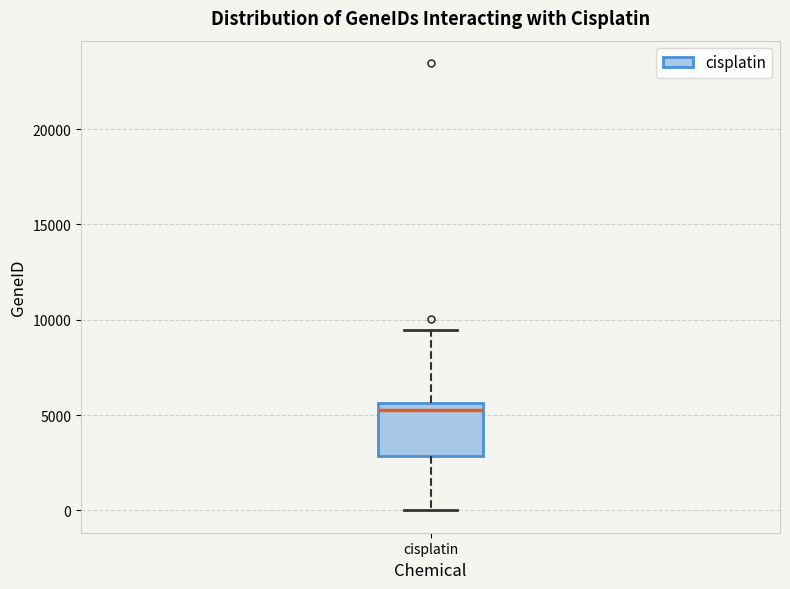

Read this box plot against the y-axis: the position of the median line, the range covered by the box, and the ends of both whiskers. The values are not printed on the chart, so give them approximately, as read against the axis.

median 5000, box 3000 to 5500, whiskers 0 to 9500